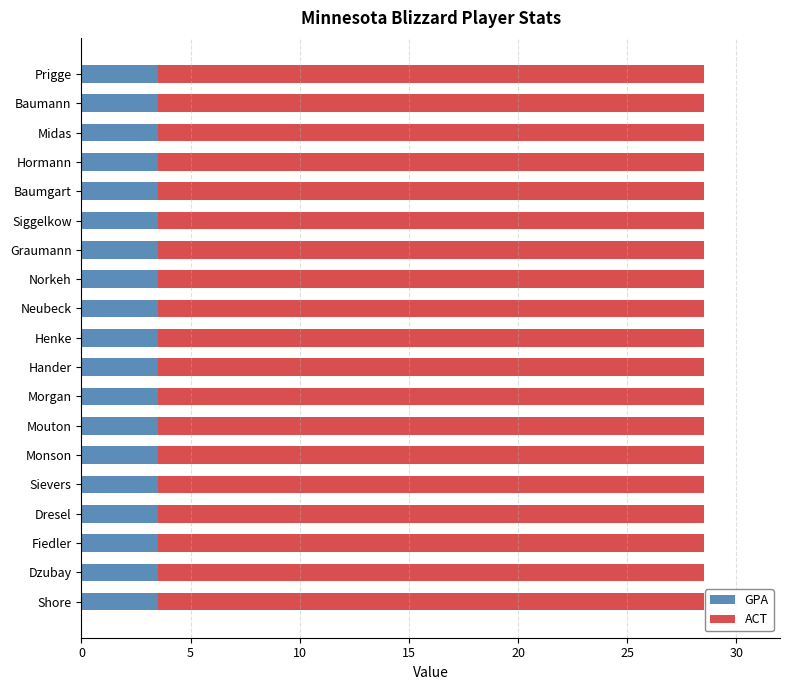

What is the highest value of the GPA series?

3.5